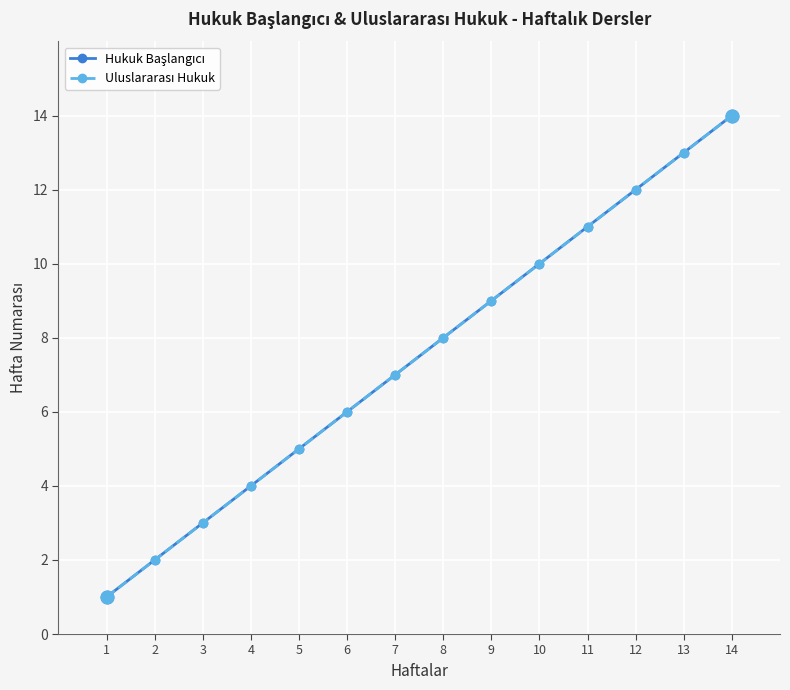

Does the chart have visible grid lines?

Yes